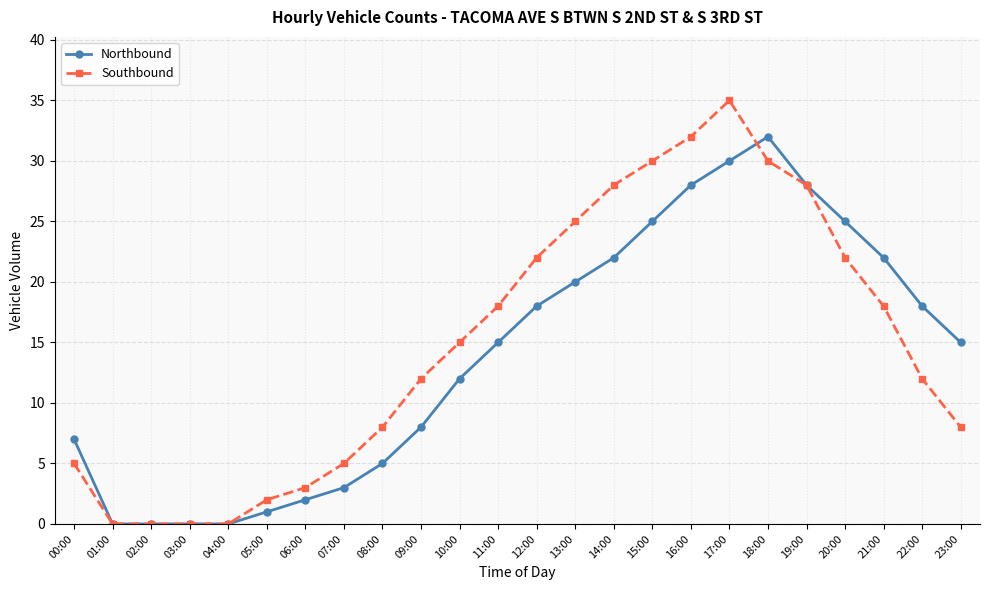

Is it true that Northbound equals 18 at 12:00?

True